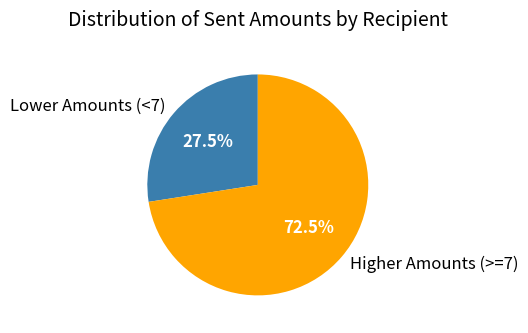

What is the ratio of the value at Lower Amounts (<7) to the value at Higher Amounts (>=7)?

0.4